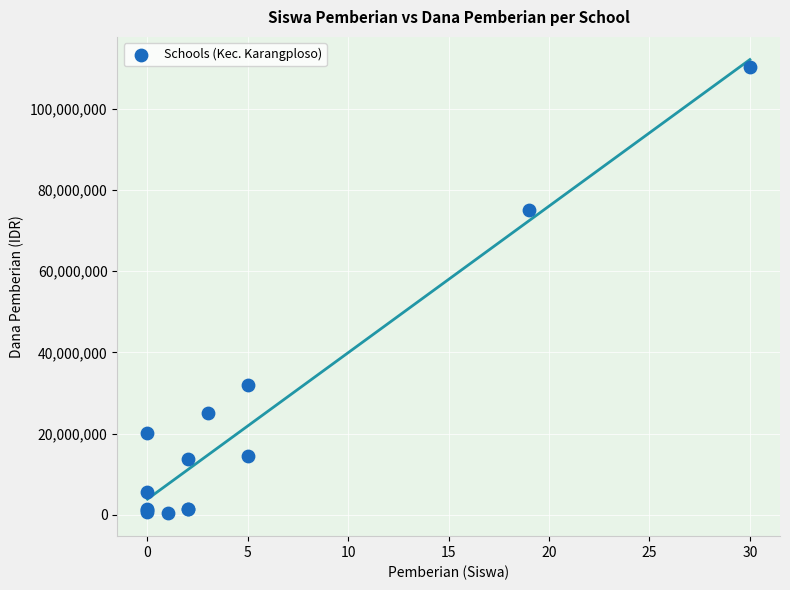

What Y value in the scatter plot is closest to 55312500?

75000000